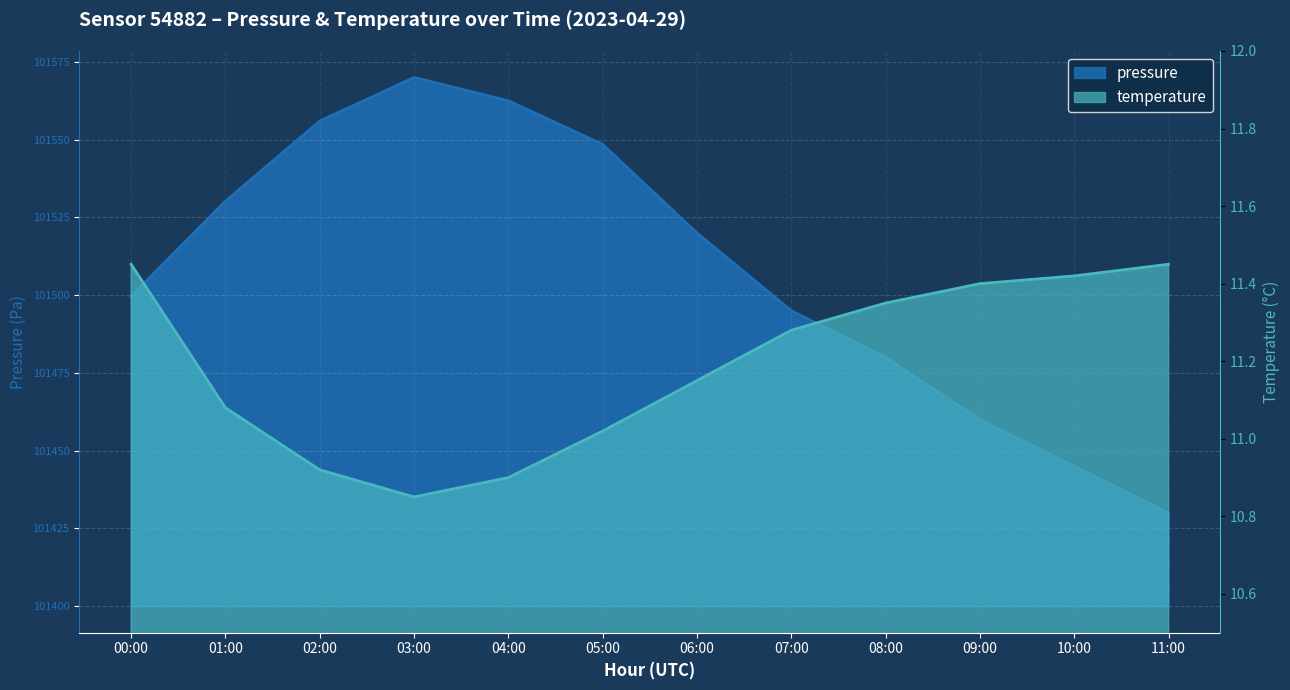

True or false: temperature and pressure cross at least once.

False